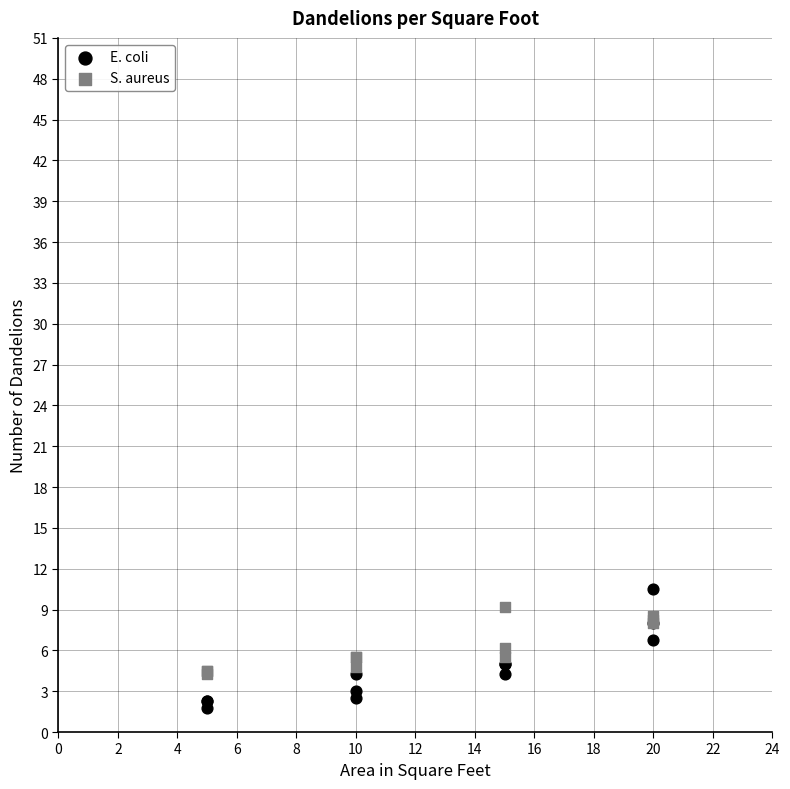

Which series has the largest Y range (max minus min)?

E. coli